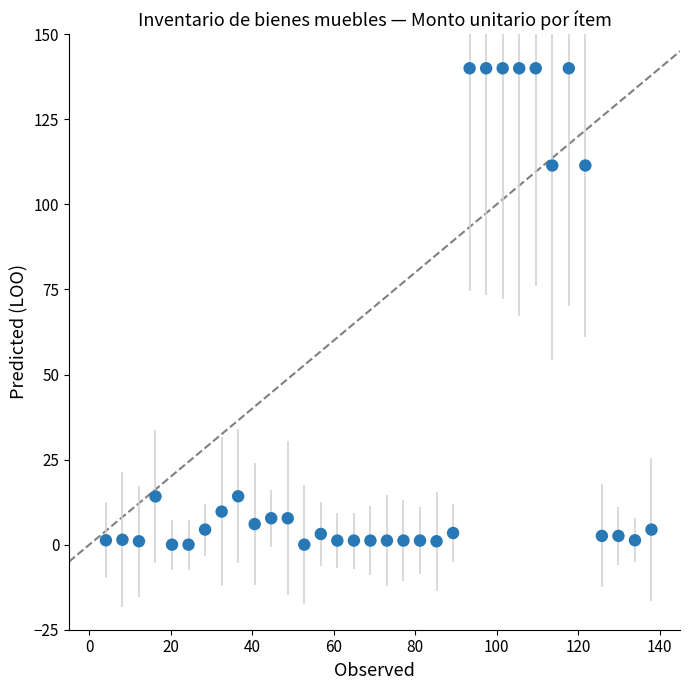

What is the range of X values (max minus min)?

133.9